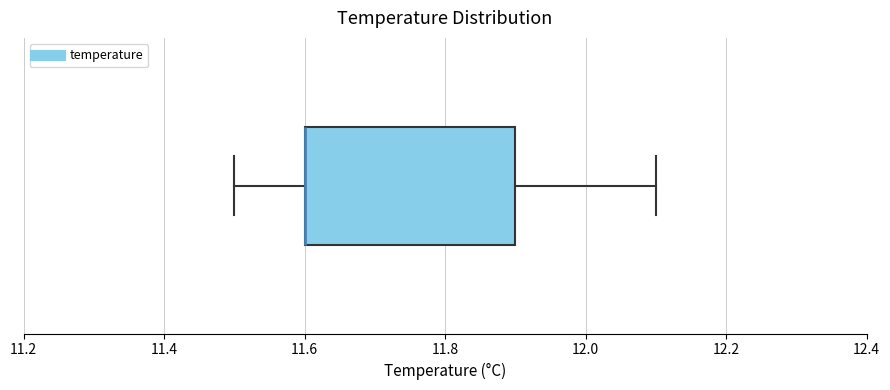

Transcribe this box plot: give where the median line is, the range the box spans, and where the two whiskers end, as read against the x-axis. The values are not printed on the chart, so give them approximately, as read against the axis.

median 11.6 (drawn on the box's left edge), box 11.6 to 11.9, whiskers 11.5 to 12.1